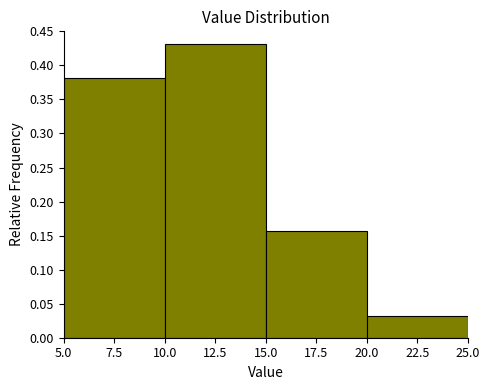

Over which range of the x-axis is the bar tallest?

10.0 to 15.0